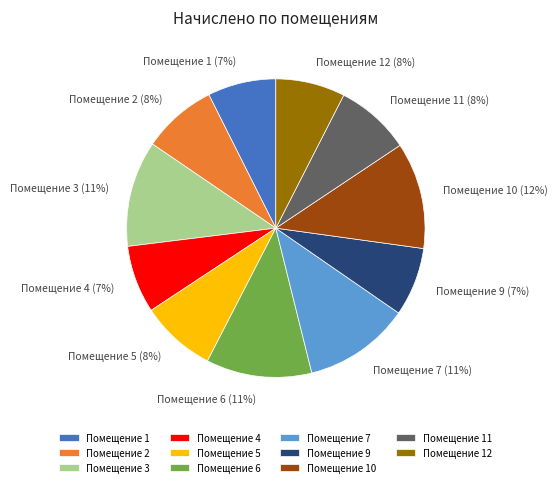

Is Помещение 10 the majority of the pie?

No